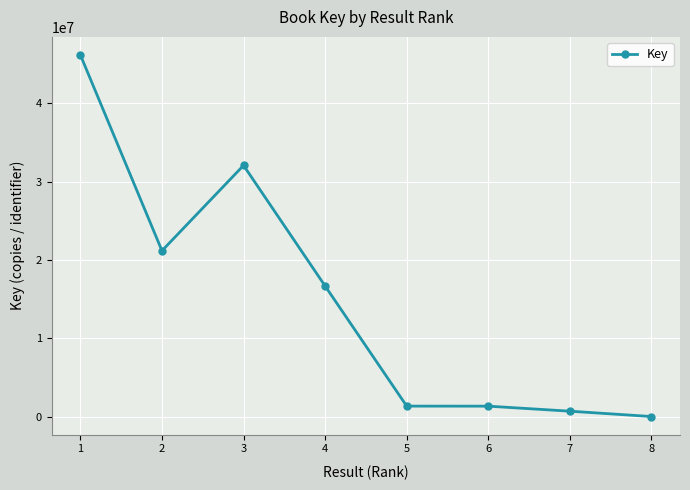

Is it true that the value at 1 is 46165619?

True